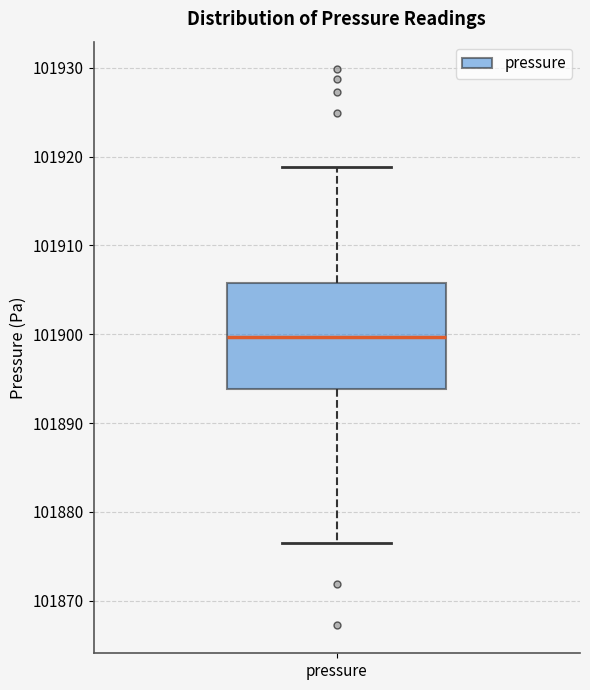

Where does the upper whisker of the box for pressure end on the y-axis? The values are not printed on the chart, so give them approximately, as read against the axis.

101919